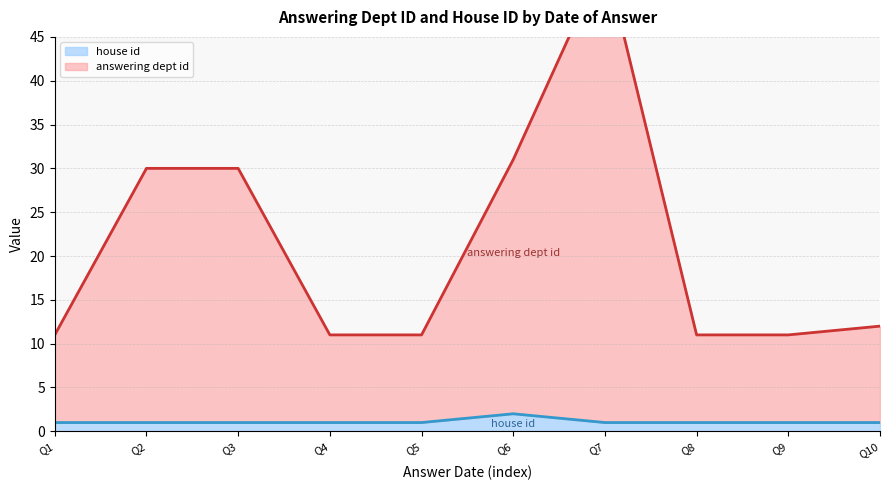

Which series has the largest total across all categories?

answering dept id